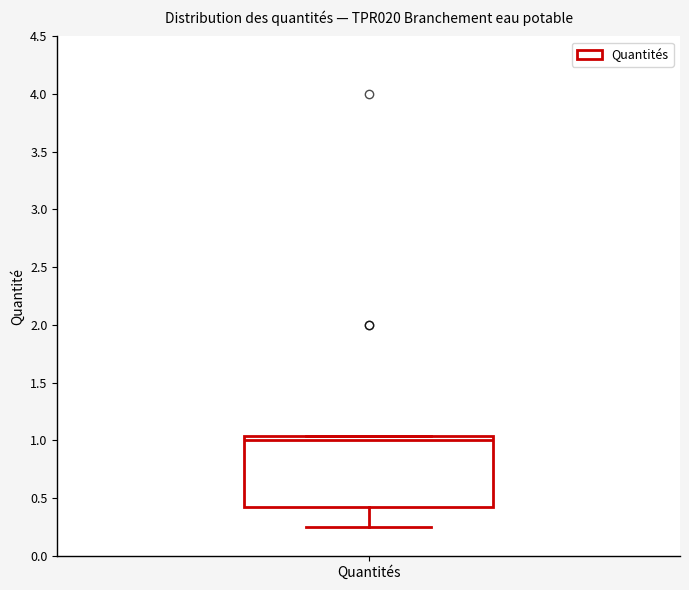

Transcribe this box plot: give where the median line is, the range the box spans, and where the two whiskers end, as read against the y-axis. The values are not printed on the chart, so give them approximately, as read against the axis.

median 1.00, box 0.40 to 1.05, whiskers 0.25 to 1.05